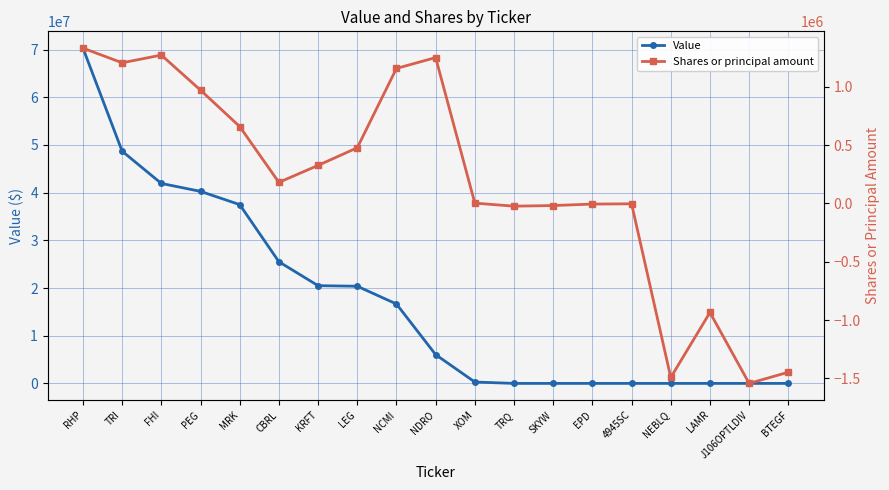

What is the label of the 12th point from the left?

TRQ